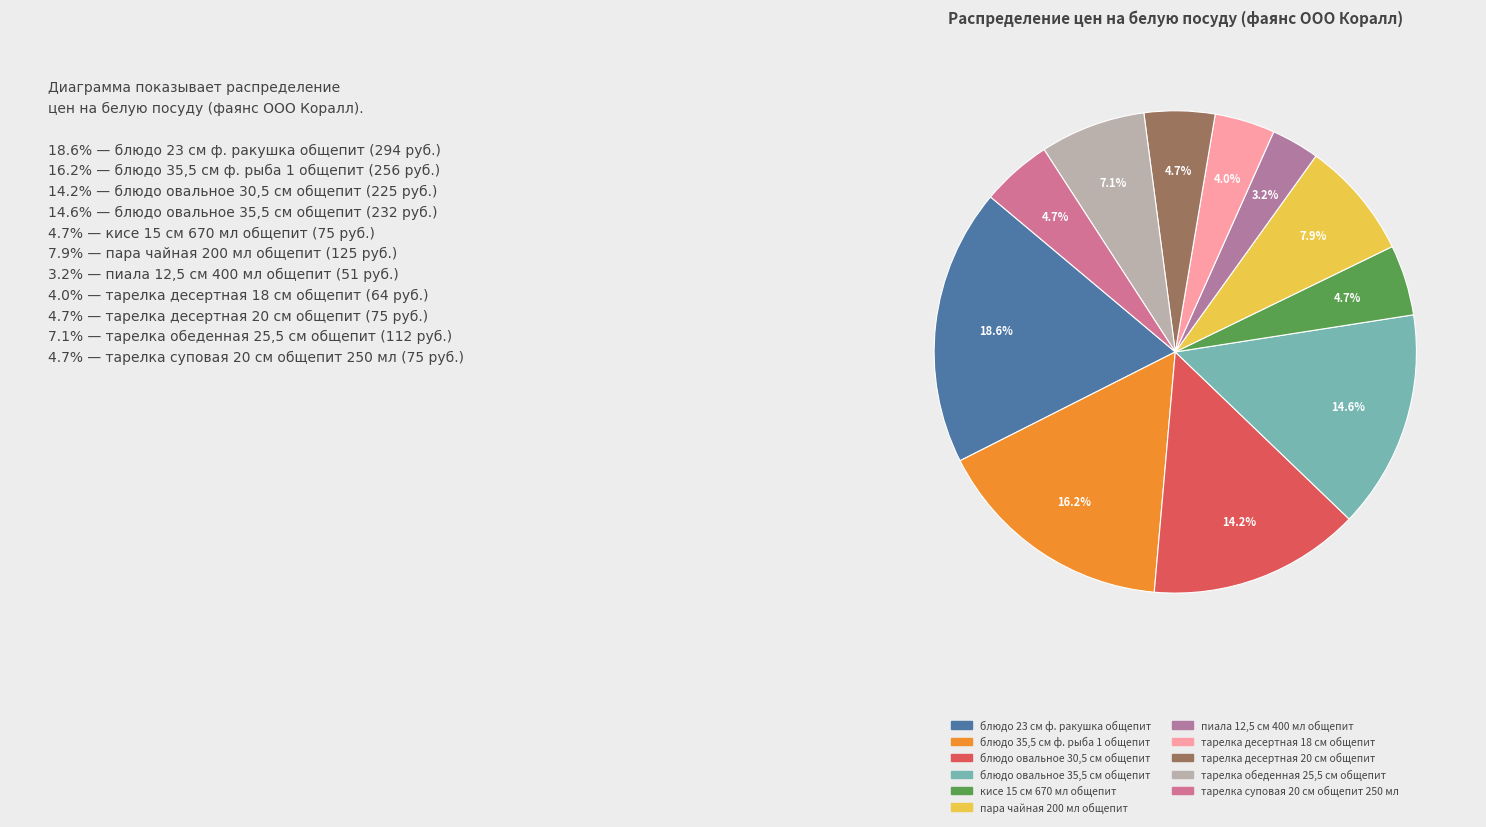

How much of the chart is everything except тарелка суповая 20 см общепит 250 мл?

95.3%